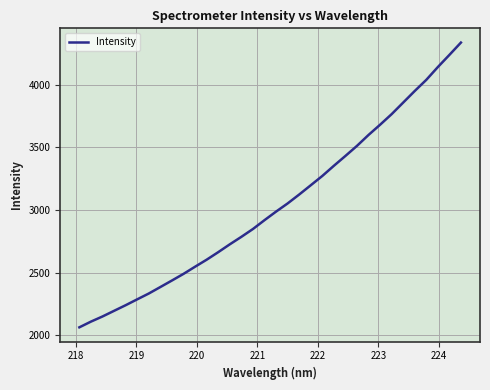

What is the maximum value shown in the chart?

4335.3